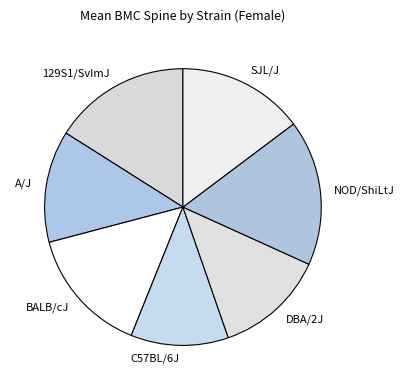

The BALB/cJ slice represents 9% of the pie. True or false?

False